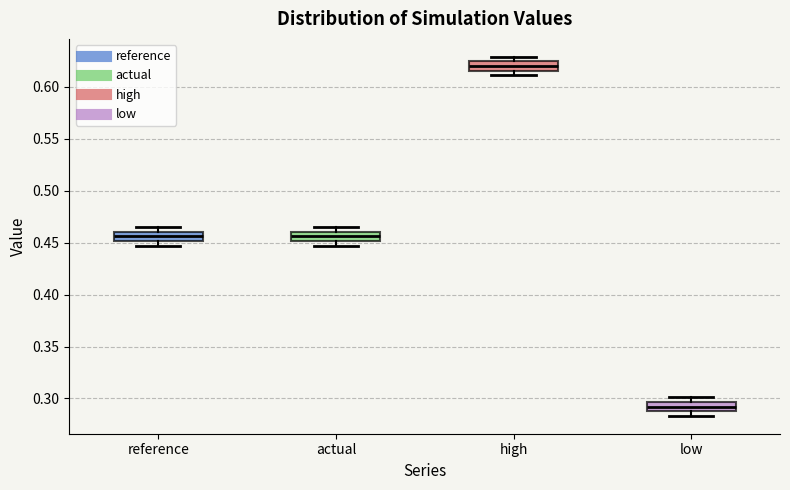

Reading left to right, read every box against the y-axis: the position of its median line, the range the box covers, and the ends of its whiskers. The values are not printed on the chart, so give them approximately, as read against the axis.

reference: median 0.455, box 0.450 to 0.460, whiskers 0.445 to 0.465
actual: median 0.455, box 0.450 to 0.460, whiskers 0.445 to 0.465
high: median 0.620, box 0.615 to 0.625, whiskers 0.610 to 0.630
low: median 0.290 (inside the box), box 0.290 to 0.295, whiskers 0.285 to 0.300